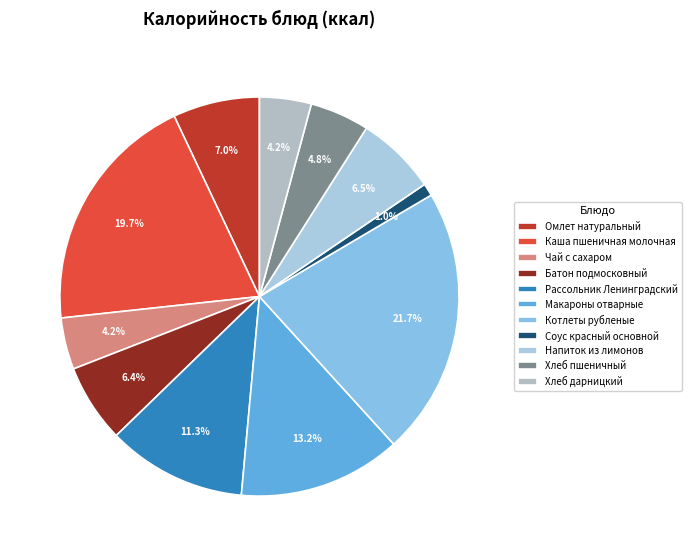

Count the number of slices in the pie.

11